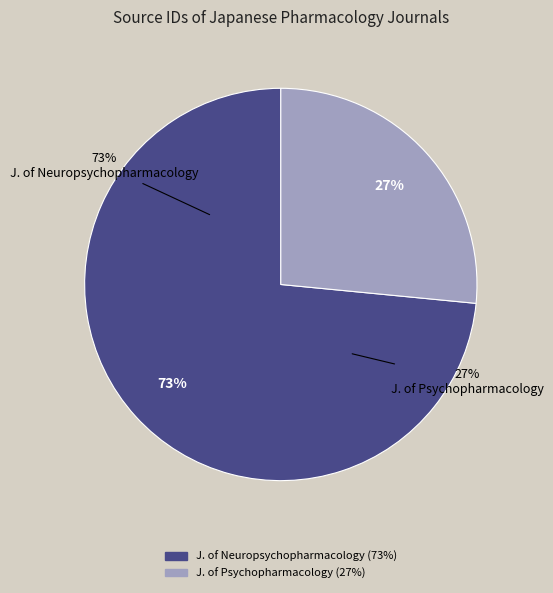

How many segments does this pie chart have?

2